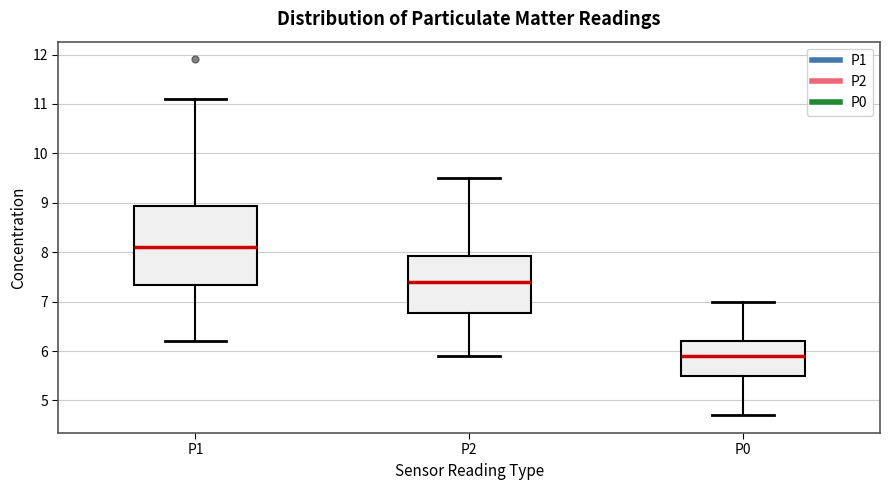

Reading left to right, transcribe this box plot: for each box, give where its median line is, the range the box spans, and where its two whiskers end, as read against the y-axis. The values are not printed on the chart, so give them approximately, as read against the axis.

P1: median 8.1, box 7.3 to 8.9, whiskers 6.2 to 11.1
P2: median 7.4, box 6.8 to 7.9, whiskers 5.9 to 9.5
P0: median 5.9, box 5.5 to 6.2, whiskers 4.7 to 7.0